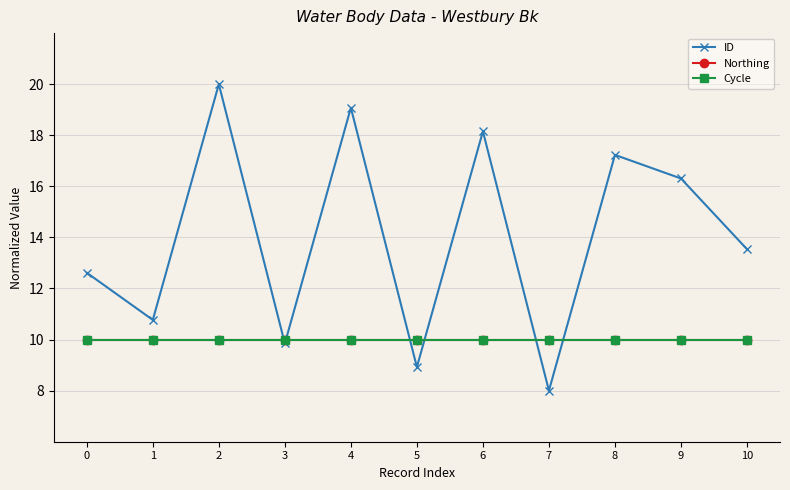

Is this an area chart (filled region under the line)?

No